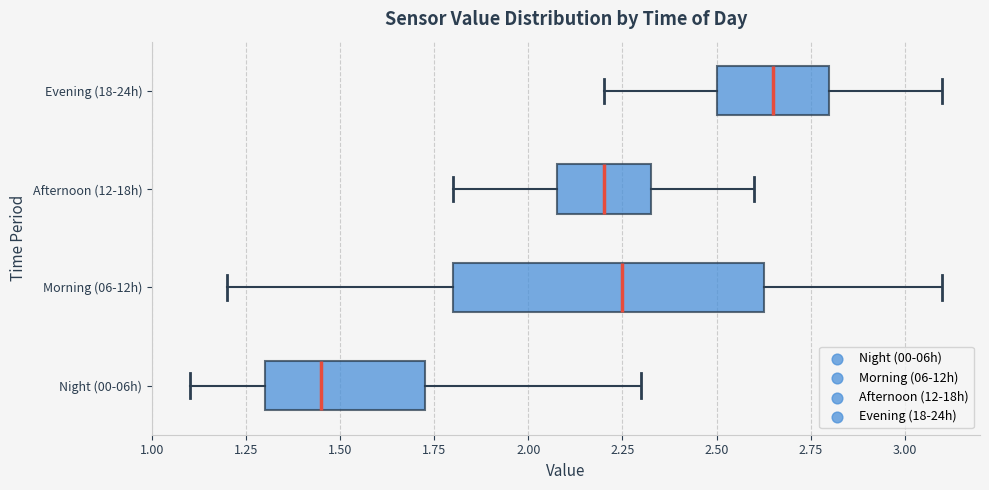

Reading bottom to top, transcribe this box plot: for each box, give where its median line is, the range the box spans, and where its two whiskers end, as read against the x-axis. The values are not printed on the chart, so give them approximately, as read against the axis.

Night (00-06h): median 1.45, box 1.30 to 1.75, whiskers 1.10 to 2.30
Morning (06-12h): median 2.25, box 1.80 to 2.65, whiskers 1.20 to 3.10
Afternoon (12-18h): median 2.20, box 2.10 to 2.35, whiskers 1.80 to 2.60
Evening (18-24h): median 2.65, box 2.50 to 2.80, whiskers 2.20 to 3.10